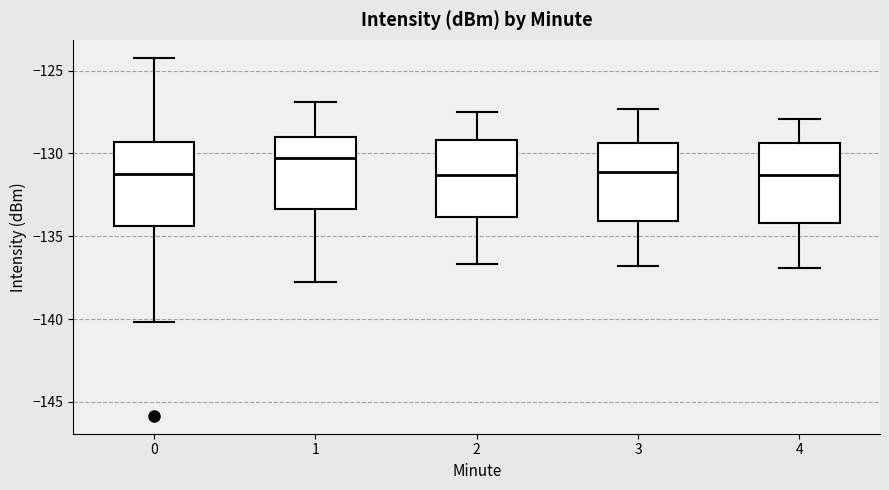

Where is the lower edge of the box at x = 1 on the y-axis? The values are not printed on the chart, so give them approximately, as read against the axis.

-133.5